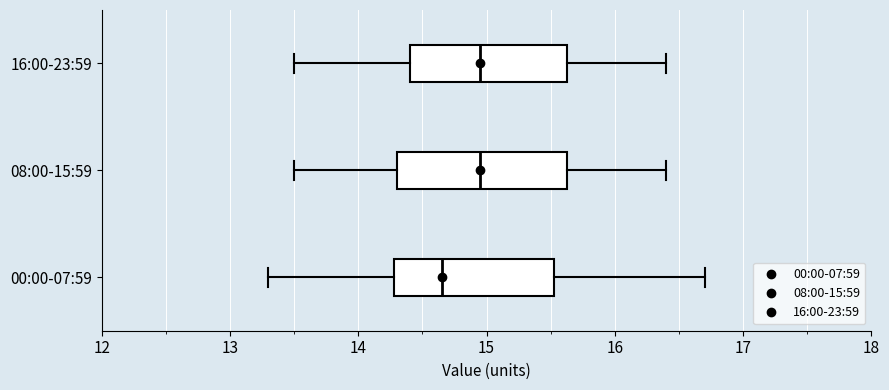

Reading bottom to top, transcribe this box plot: for each box, give where its median line is, the range the box spans, and where its two whiskers end, as read against the x-axis. The values are not printed on the chart, so give them approximately, as read against the axis.

00:00-07:59: median 14.7, box 14.3 to 15.5, whiskers 13.3 to 16.7
08:00-15:59: median 15.0, box 14.3 to 15.6, whiskers 13.5 to 16.4
16:00-23:59: median 15.0, box 14.4 to 15.6, whiskers 13.5 to 16.4